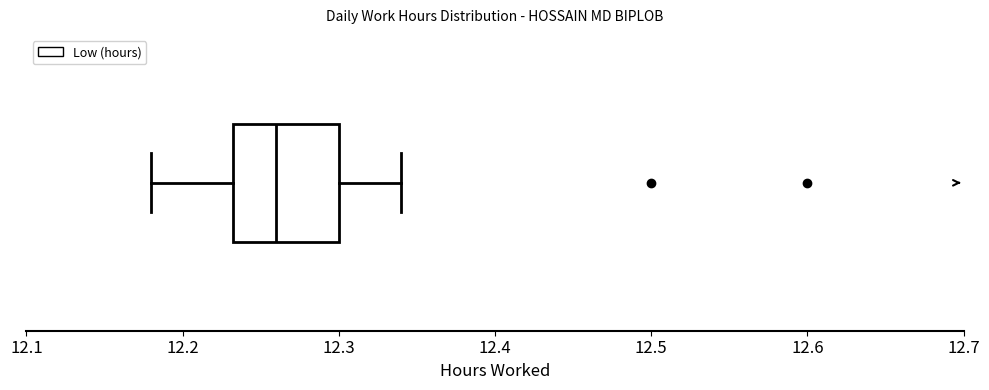

Read this box plot against the x-axis: the position of the median line, the range covered by the box, and the ends of both whiskers. The values are not printed on the chart, so give them approximately, as read against the axis.

median 12.26, box 12.23 to 12.30, whiskers 12.18 to 12.34